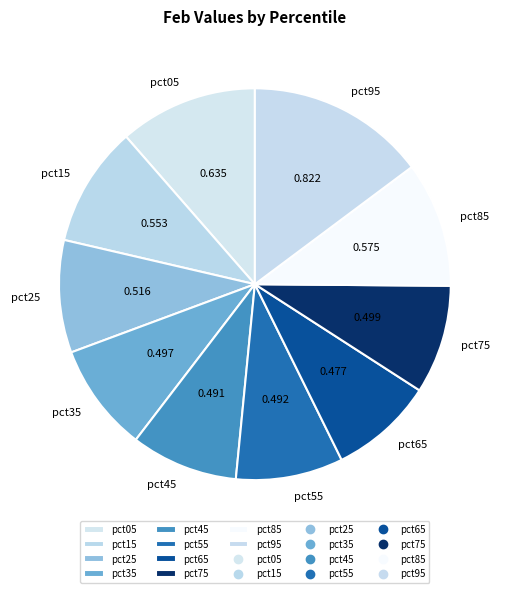

Is there any slice that represents more than half of the pie?

No